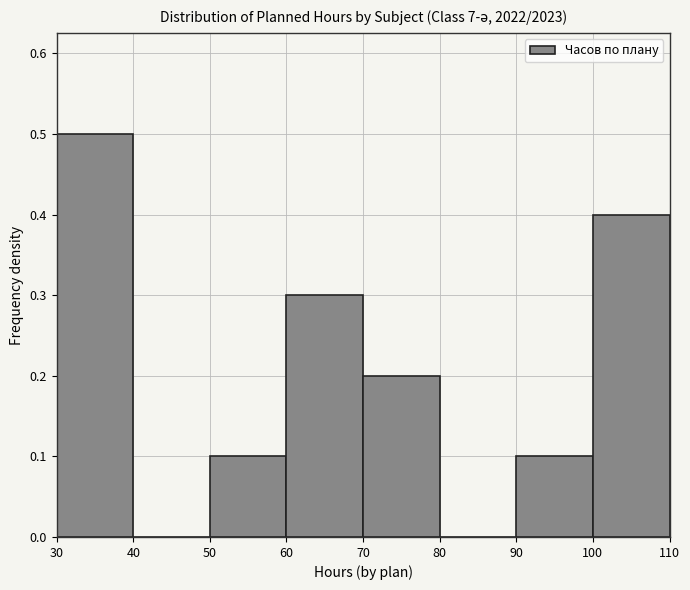

Reading left to right, list every bar in this chart as the range it spans on the x-axis followed by its height. The values are not printed on the chart, so give them approximately, as read against the axis.

30 to 40: 0.5
40 to 50: 0
50 to 60: 0.1
60 to 70: 0.3
70 to 80: 0.2
80 to 90: 0
90 to 100: 0.1
100 to 110: 0.4